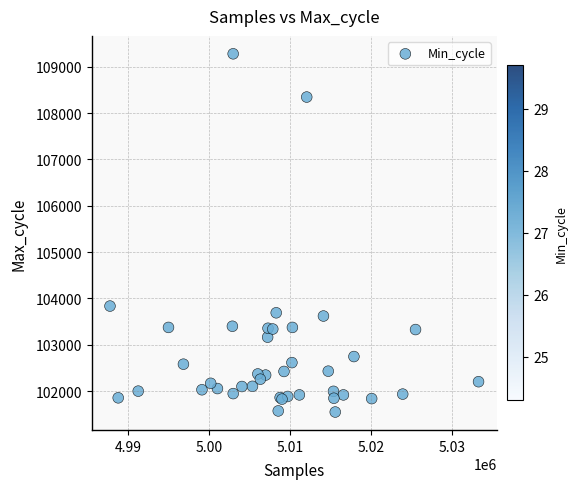

What Y value in the scatter plot is closest to 105413?

103834